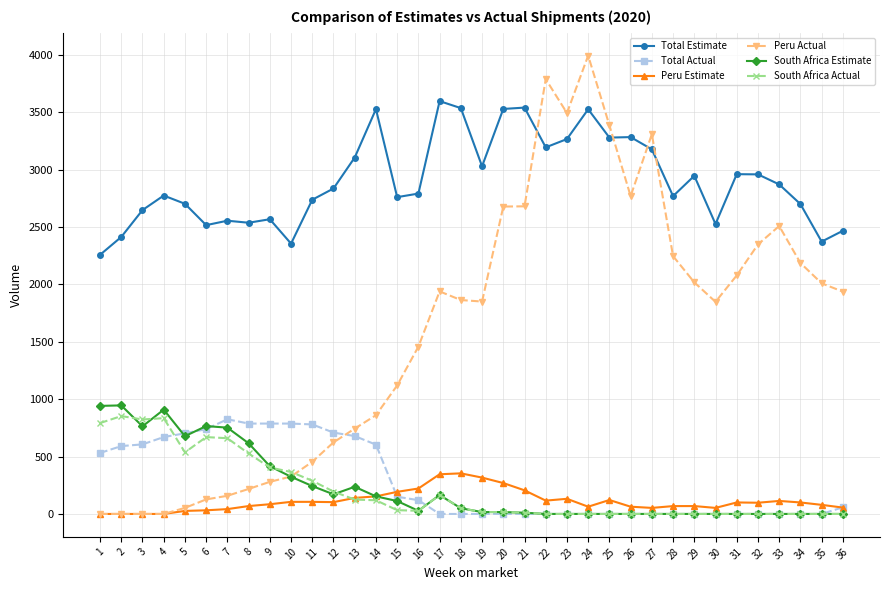

At 7, list the series in order from largest to smallest.

Total Estimate, Total Actual, South Africa Estimate, South Africa Actual, Peru Actual, Peru Estimate